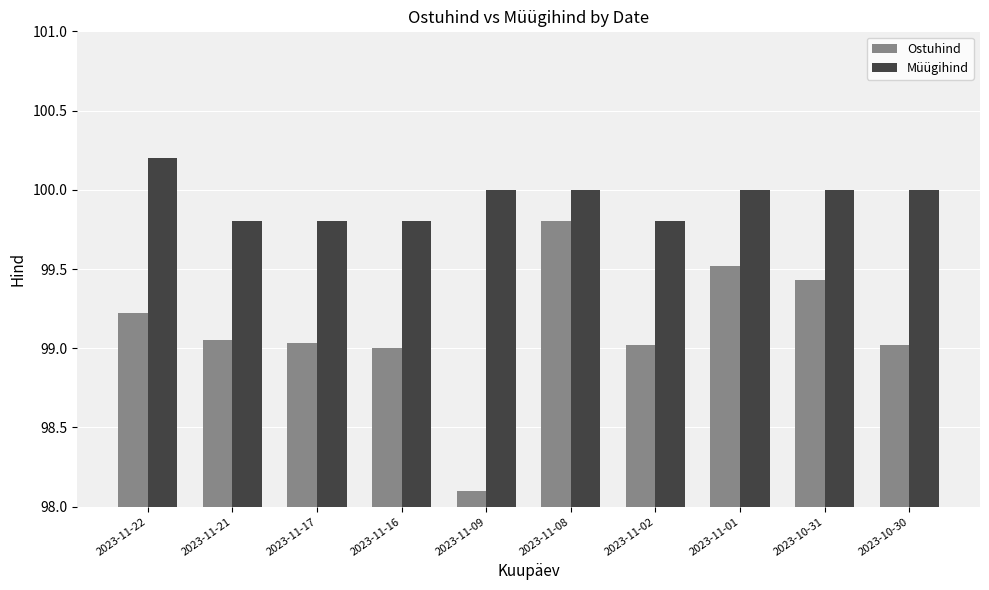

Which series has the widest spread of values?

Ostuhind